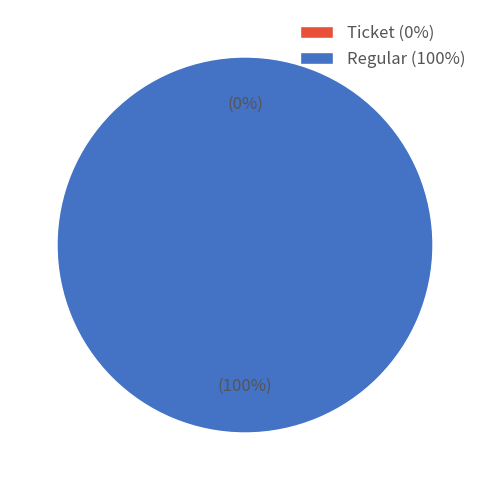

Which category has the smallest portion of the pie?

Ticket